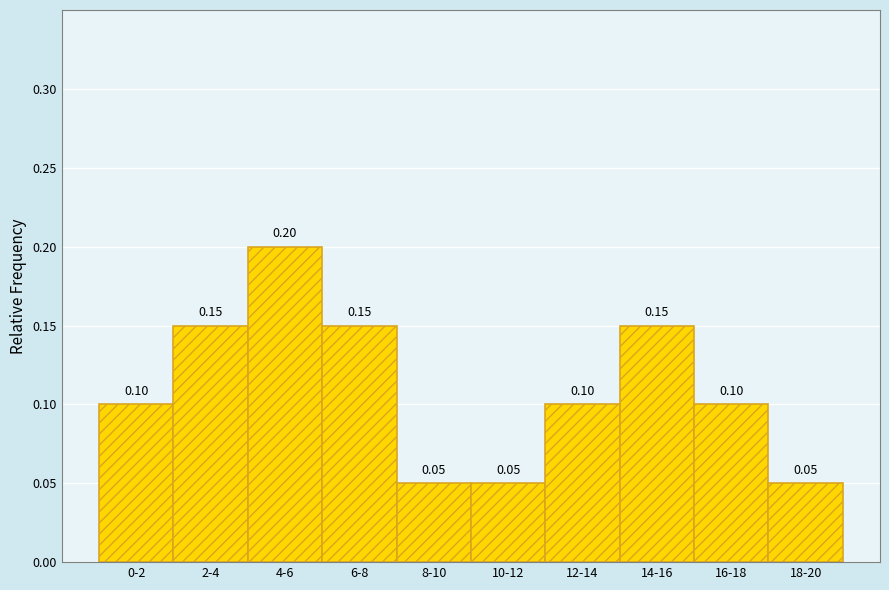

What is the sum of the values at 14-16 and 2-4?

0.3